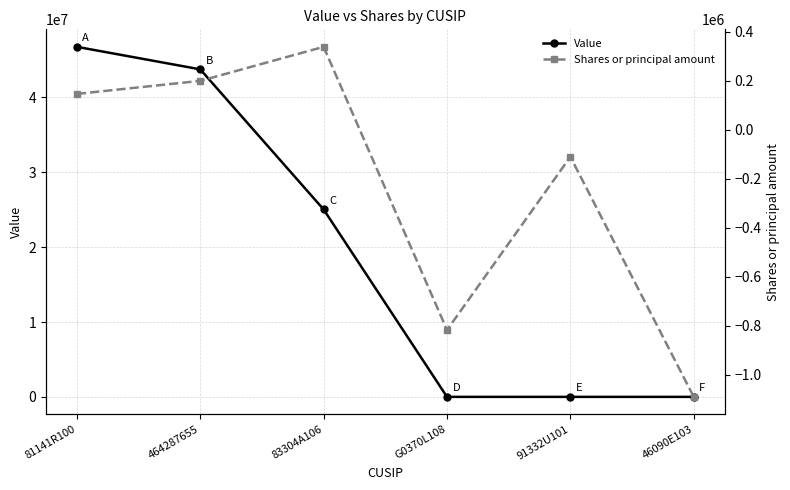

List the labels in order of Shares or principal amount value, largest first.

83304A106, 464287655, 81141R100, 91332U101, G0370L108, 46090E103